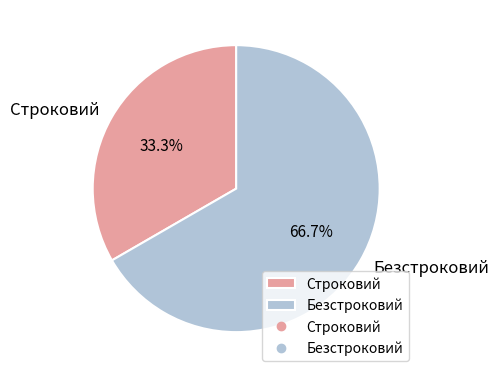

Between Безстроковий and Строковий, which is larger?

Безстроковий